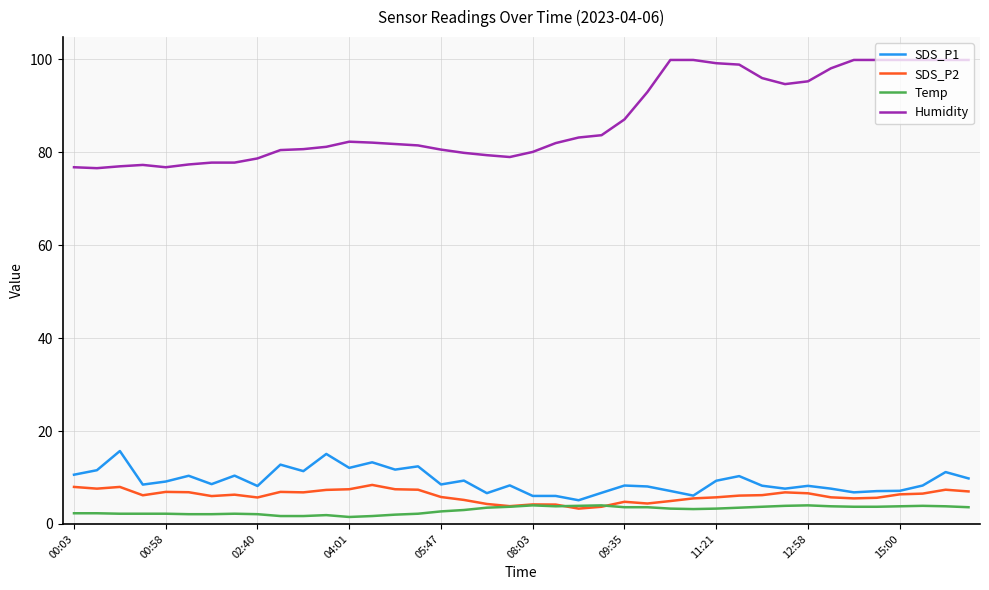

Which series has the largest total across all categories?

Humidity